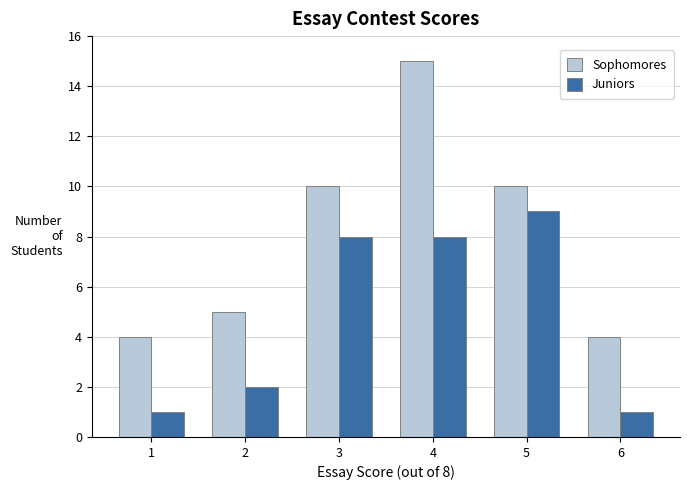

Reading left to right, transcribe all the data shown in this chart.

Sophomores: 4	5	10	15	10	4
Juniors: 1	2	8	8	9	1